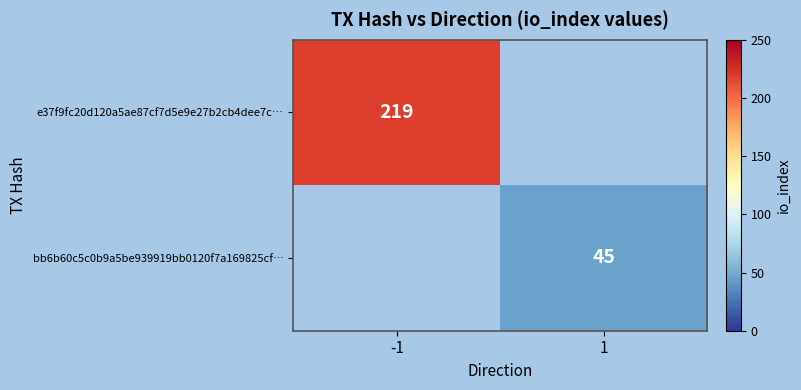

The e37f9fc20d120a5ae87cf7d5e9e27b2cb4dee7c… series shows 333 at -1. True or false?

False